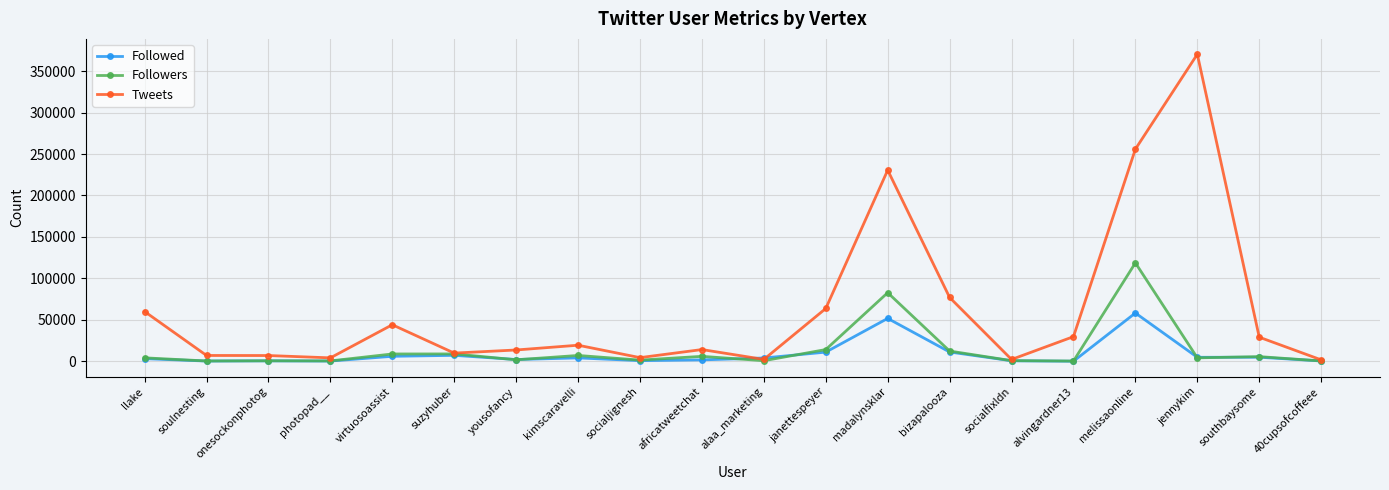

Which series has the largest range (max minus min)?

Tweets